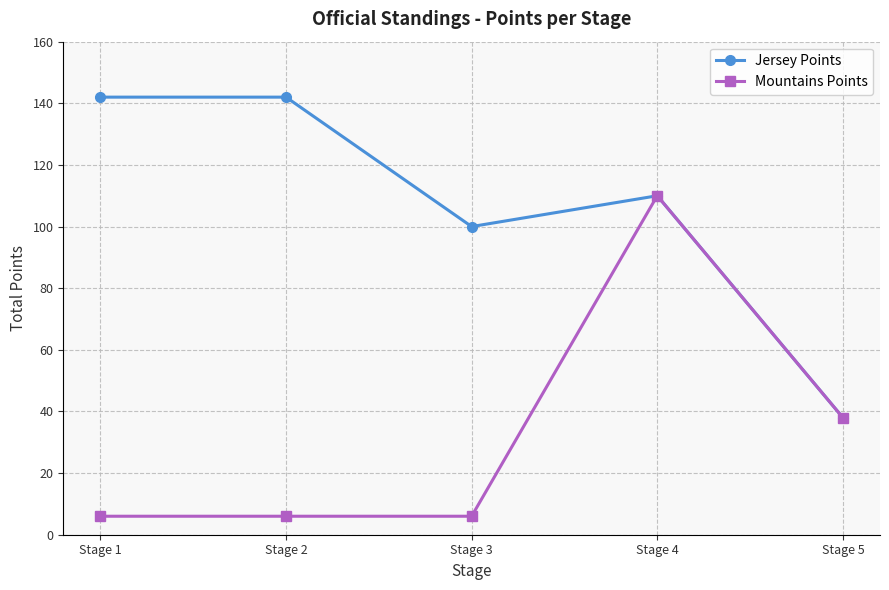

Where is the first local minimum for Jersey Points?

Stage 3